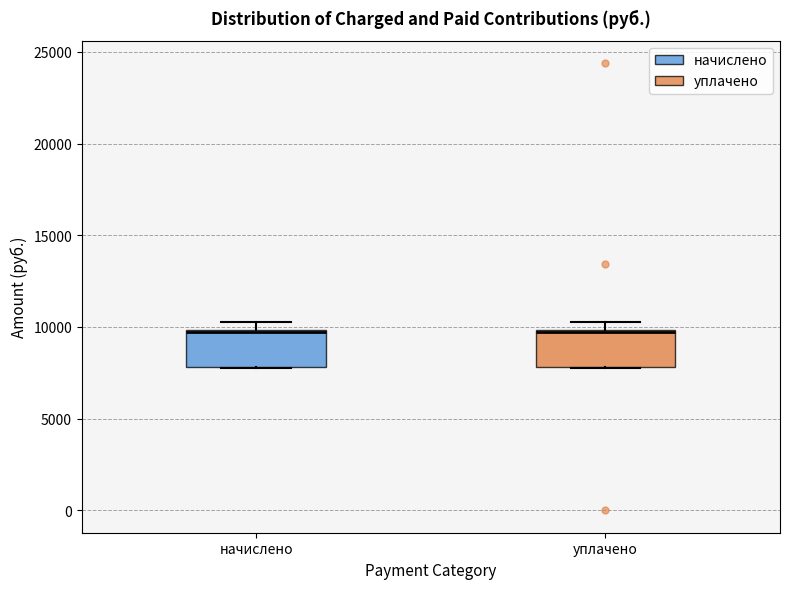

Reading left to right, transcribe this box plot: for each box, give where its median line is, the range the box spans, and where its two whiskers end, as read against the y-axis. The values are not printed on the chart, so give them approximately, as read against the axis.

начислено: median 9500 (drawn on the box's upper edge), box 8000 to 10000, whiskers 8000 to 10500
уплачено: median 9500, box 8000 to 10000, whiskers 8000 to 10500